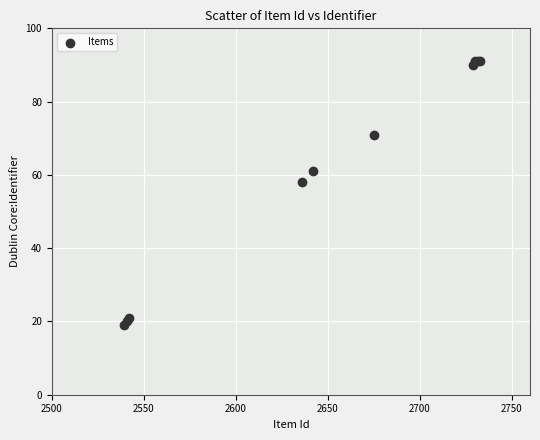

What Y value in the scatter plot is closest to 55?

58